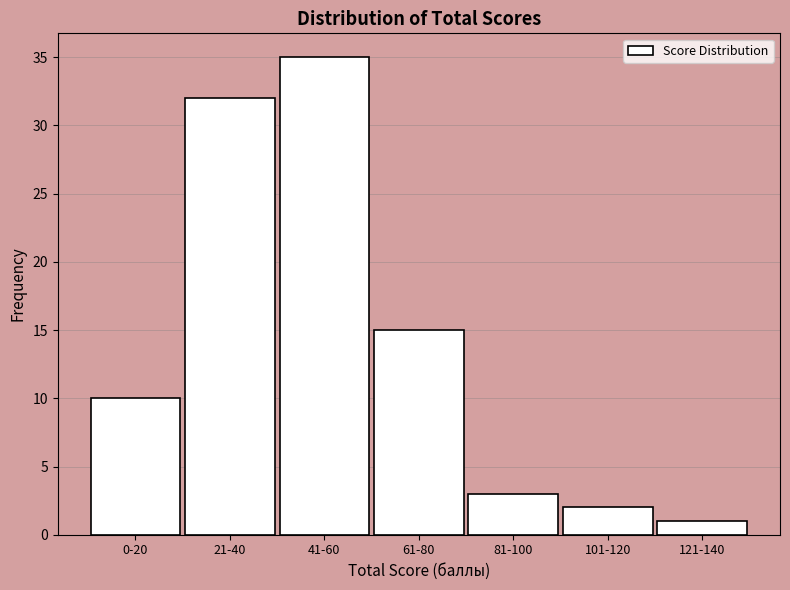

Reading right to left, list all the values displayed in this chart.

1	2	3	15	35	32	10